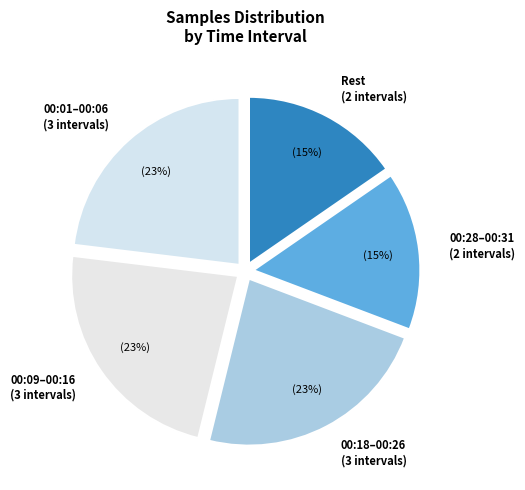

Is it true that 00:18–00:26 (3 intervals) is 38% of the pie?

False